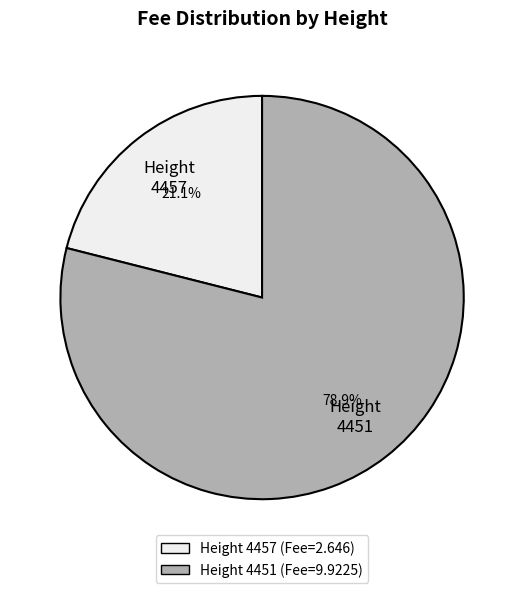

Is there any slice that represents more than half of the pie?

Yes